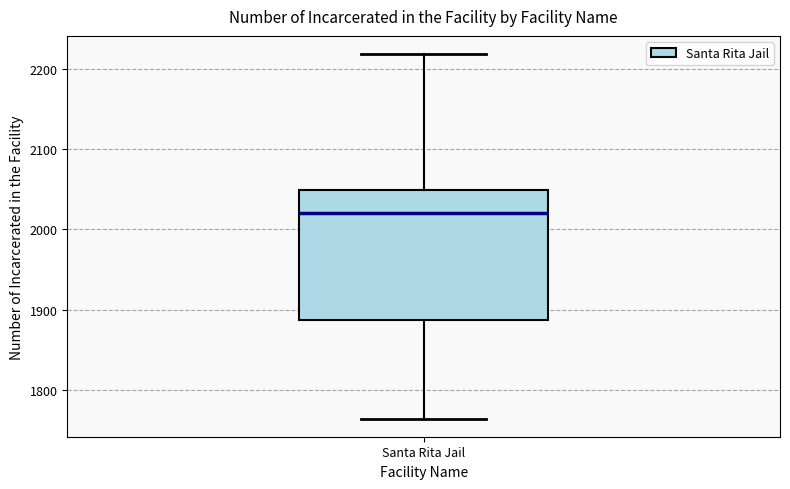

Transcribe this box plot: give where the median line is, the range the box spans, and where the two whiskers end, as read against the y-axis. The values are not printed on the chart, so give them approximately, as read against the axis.

median 2020, box 1890 to 2050, whiskers 1760 to 2220